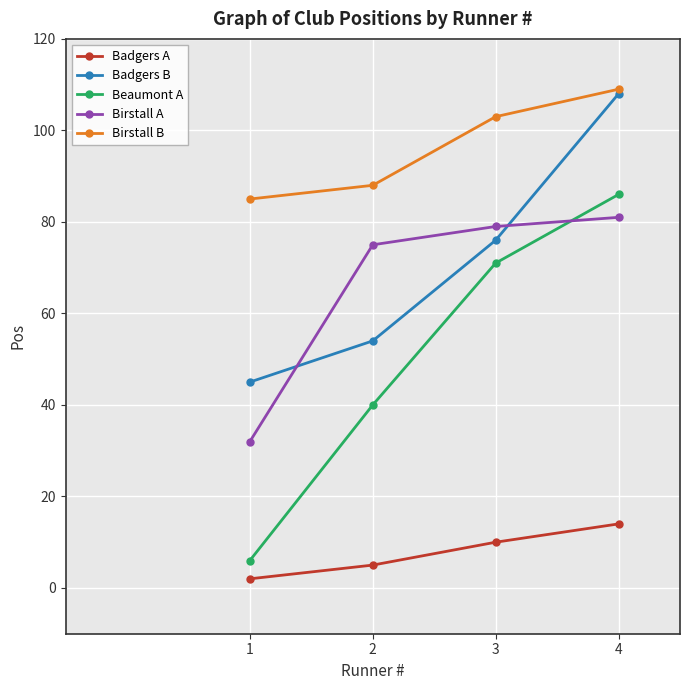

List the labels in order of Birstall B value, largest first.

4, 3, 2, 1